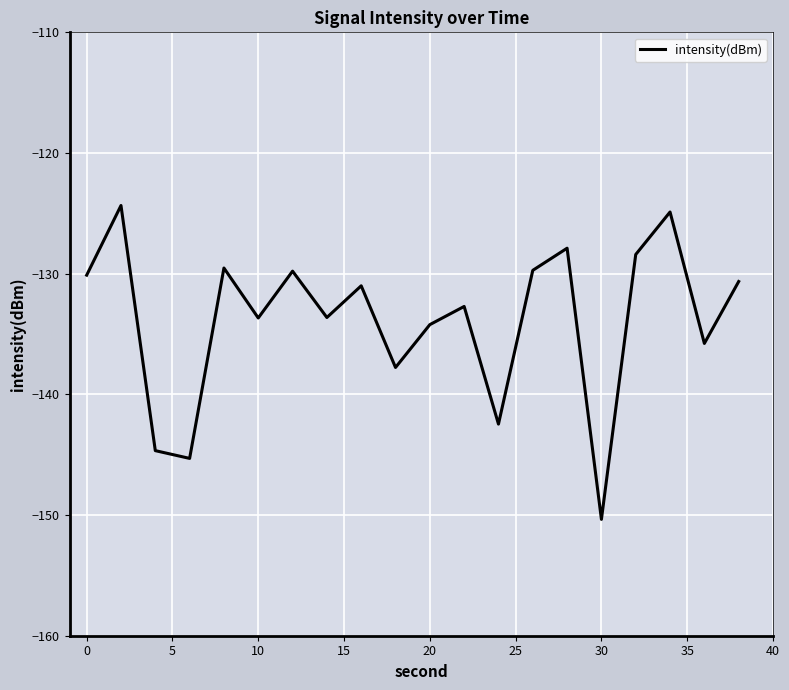

What is the greatest value displayed?

-124.3